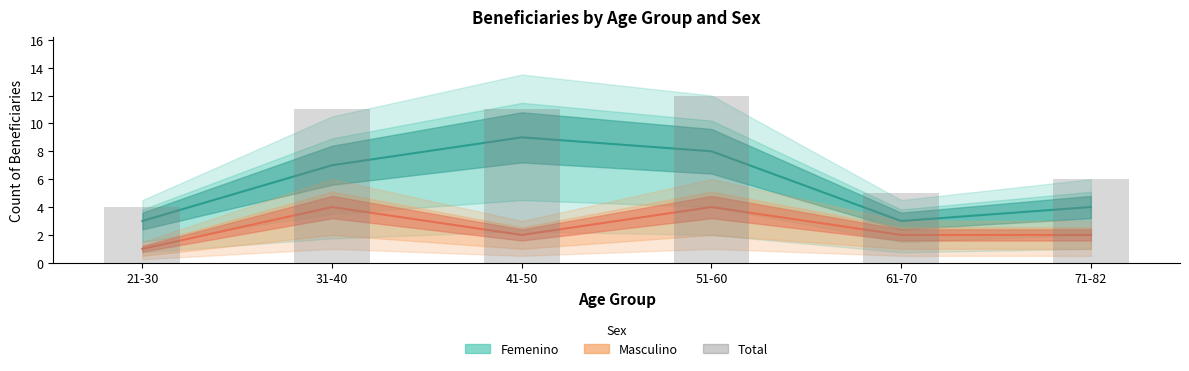

What is the difference between the highest and lowest values at 51-60?

8